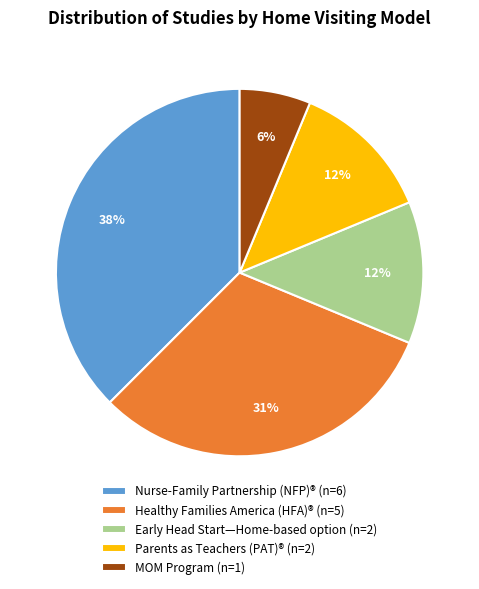

The Parents as Teachers (PAT)® (n=2) slice represents 21% of the pie. True or false?

False